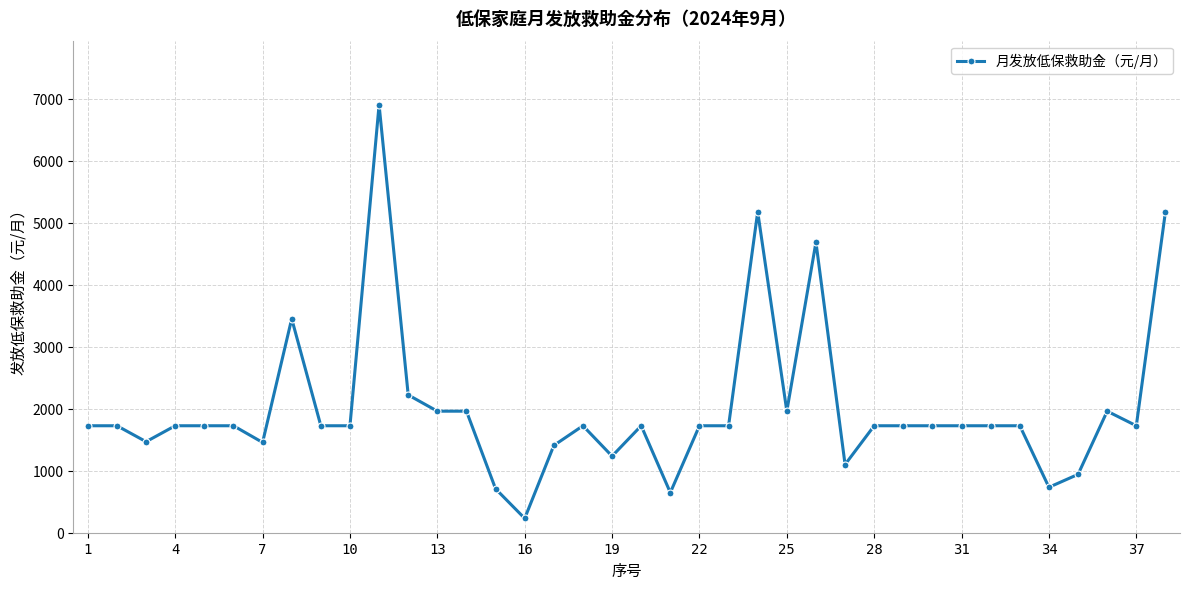

What is the value of the 17th point from the left?

1407